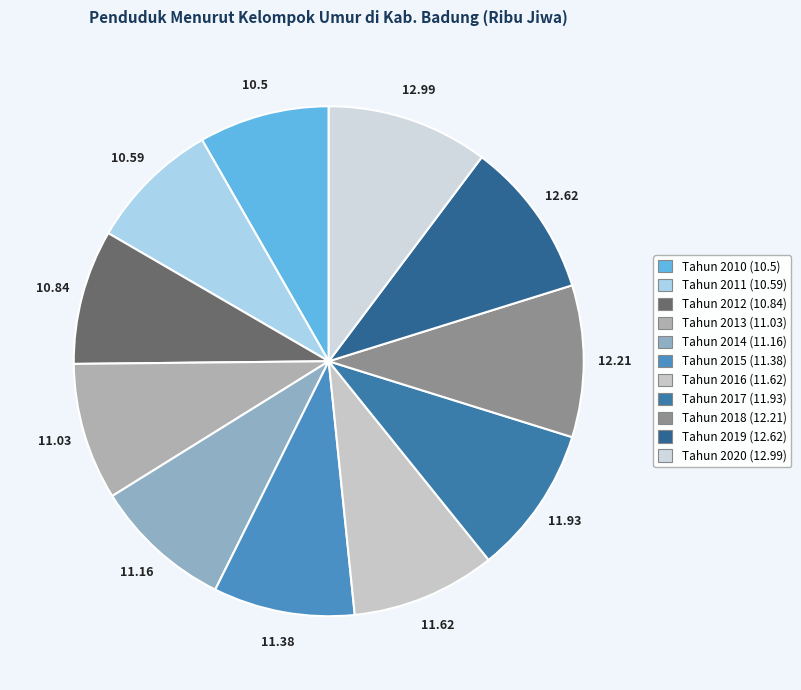

Approximately how many times larger is the value at Tahun 2012 compared to Tahun 2020?

0.8